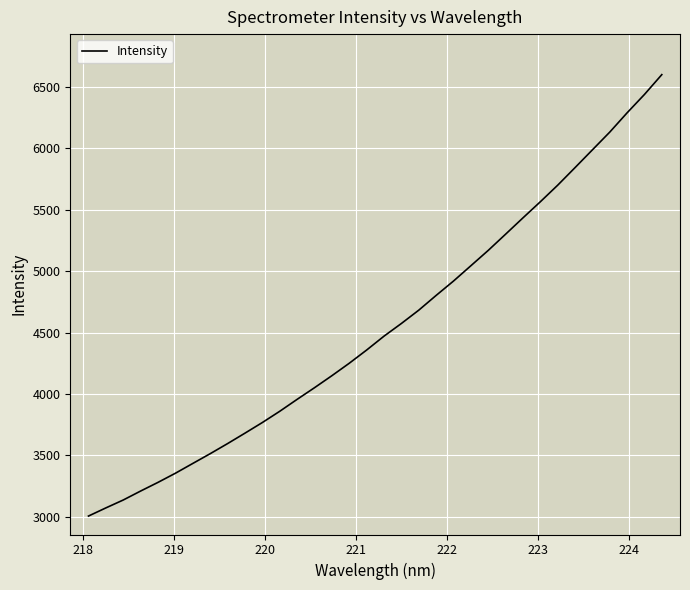

True or false: there are more than 1 points higher than both neighbors.

False